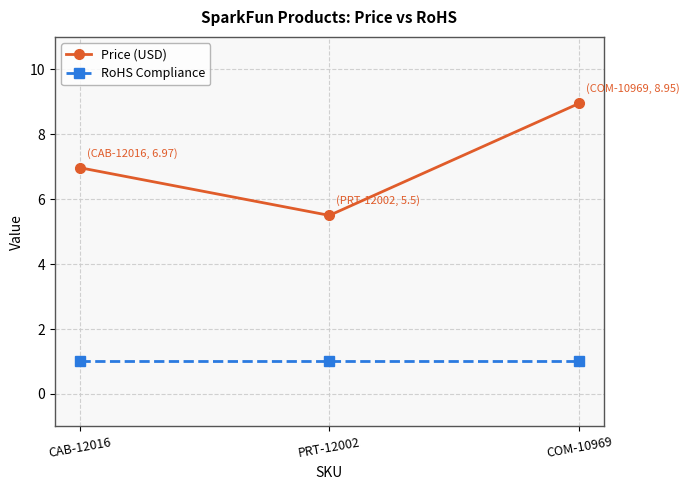

What position from the left is COM-10969?

3